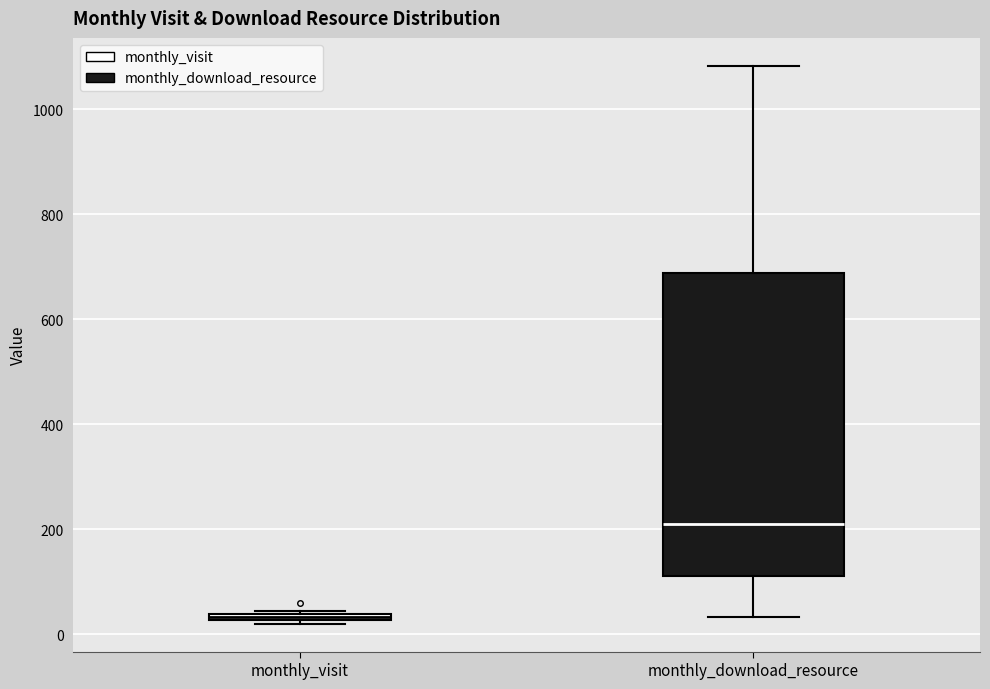

Where is the upper edge of the box for monthly_visit on the y-axis? The values are not printed on the chart, so give them approximately, as read against the axis.

40